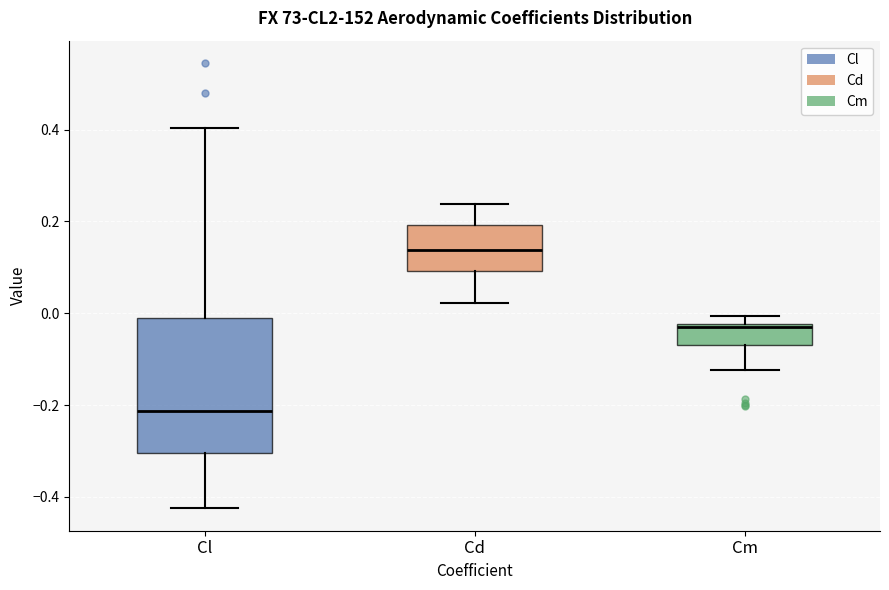

Where does the lower whisker of the box for Cm end on the y-axis? The values are not printed on the chart, so give them approximately, as read against the axis.

-0.12